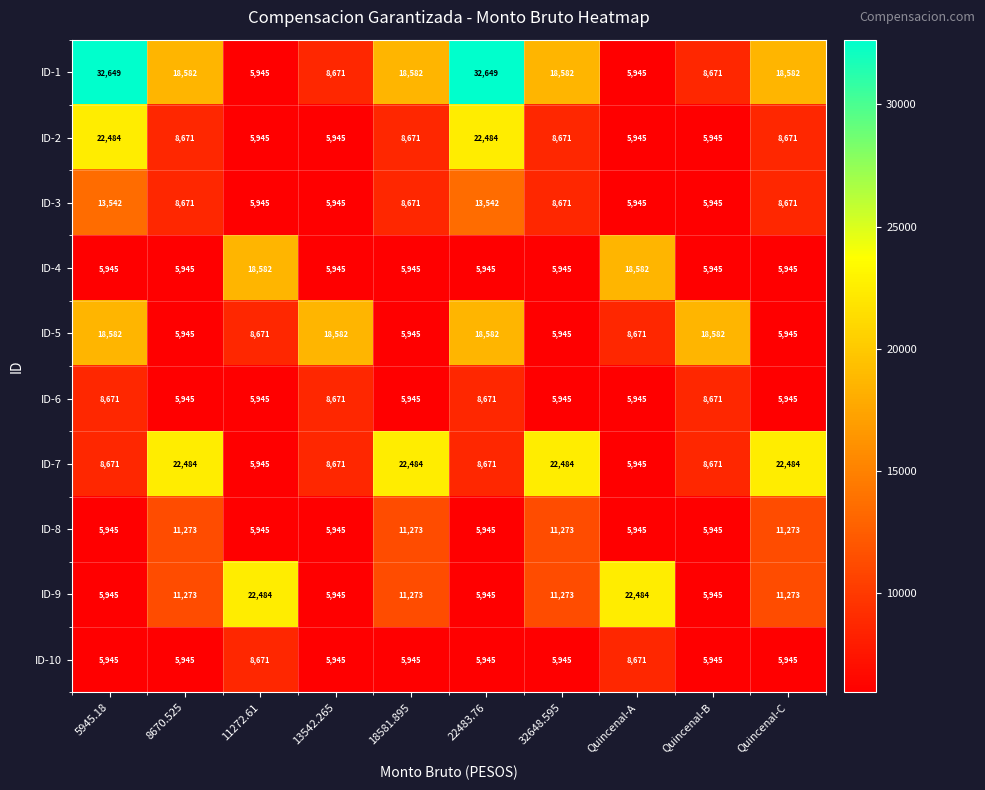

At how many categories does at least one series exceed 20998?

8